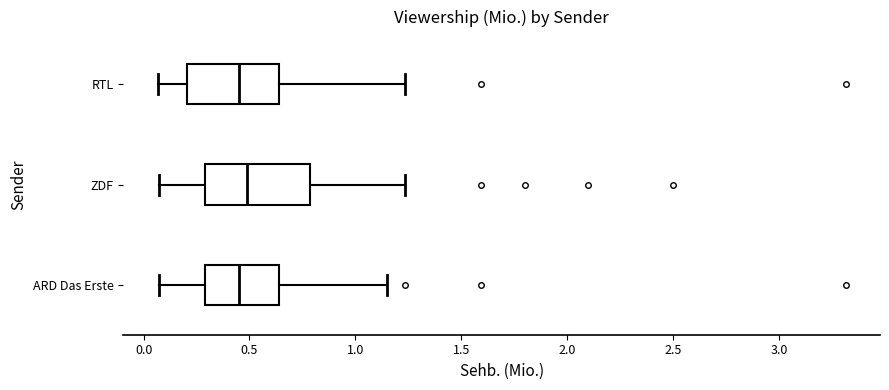

Reading bottom to top, read every box against the x-axis: the position of its median line, the range the box covers, and the ends of its whiskers. The values are not printed on the chart, so give them approximately, as read against the axis.

ARD Das Erste: median 0.45, box 0.30 to 0.65, whiskers 0.05 to 1.15
ZDF: median 0.50, box 0.30 to 0.80, whiskers 0.05 to 1.25
RTL: median 0.45, box 0.20 to 0.65, whiskers 0.05 to 1.25